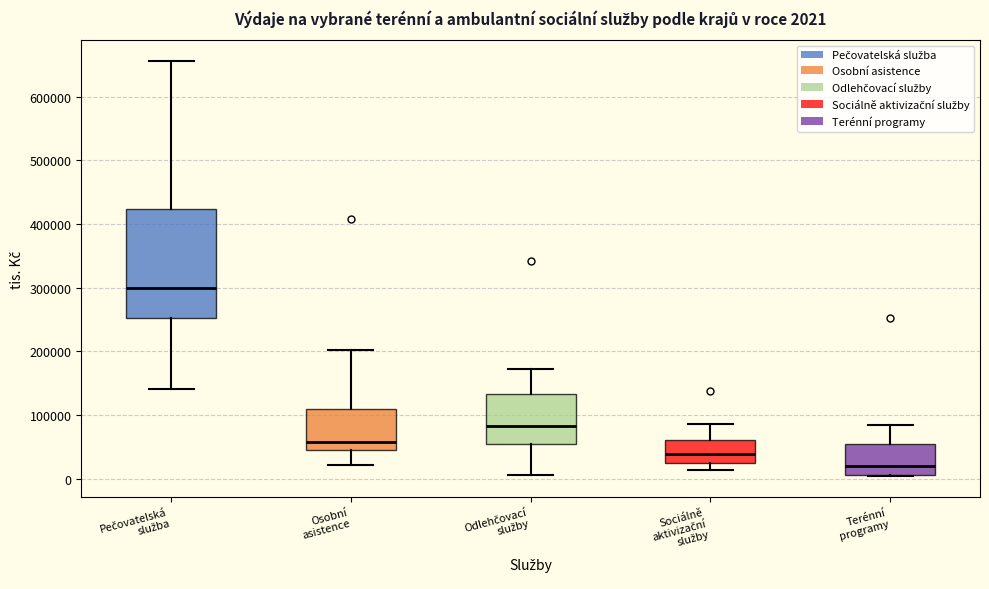

Which box's median line is the lowest?

Terénní programy